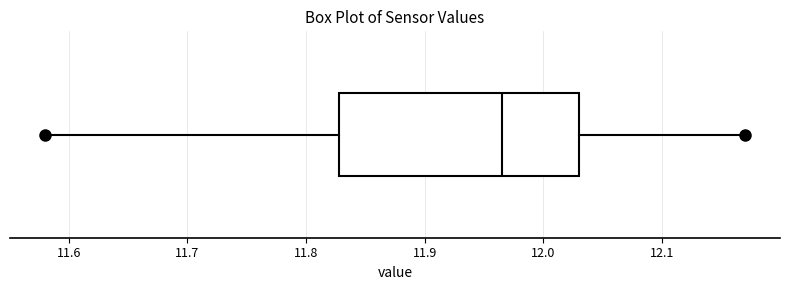

Where does the right whisker of the box end on the x-axis? The values are not printed on the chart, so give them approximately, as read against the axis.

12.17